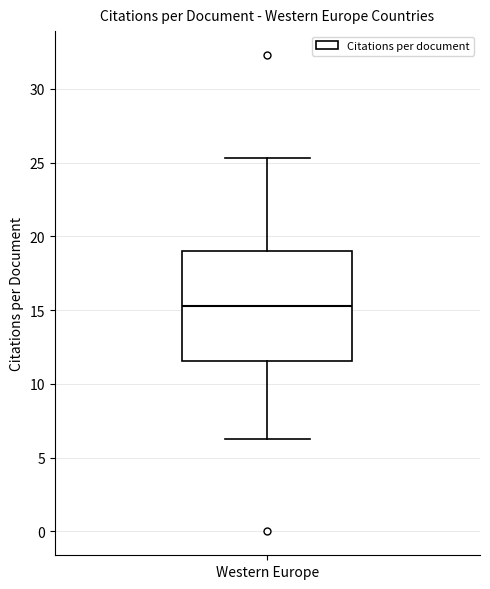

Transcribe this box plot: give where the median line is, the range the box spans, and where the two whiskers end, as read against the y-axis. The values are not printed on the chart, so give them approximately, as read against the axis.

median 15.5, box 11.5 to 19.0, whiskers 6.5 to 25.5